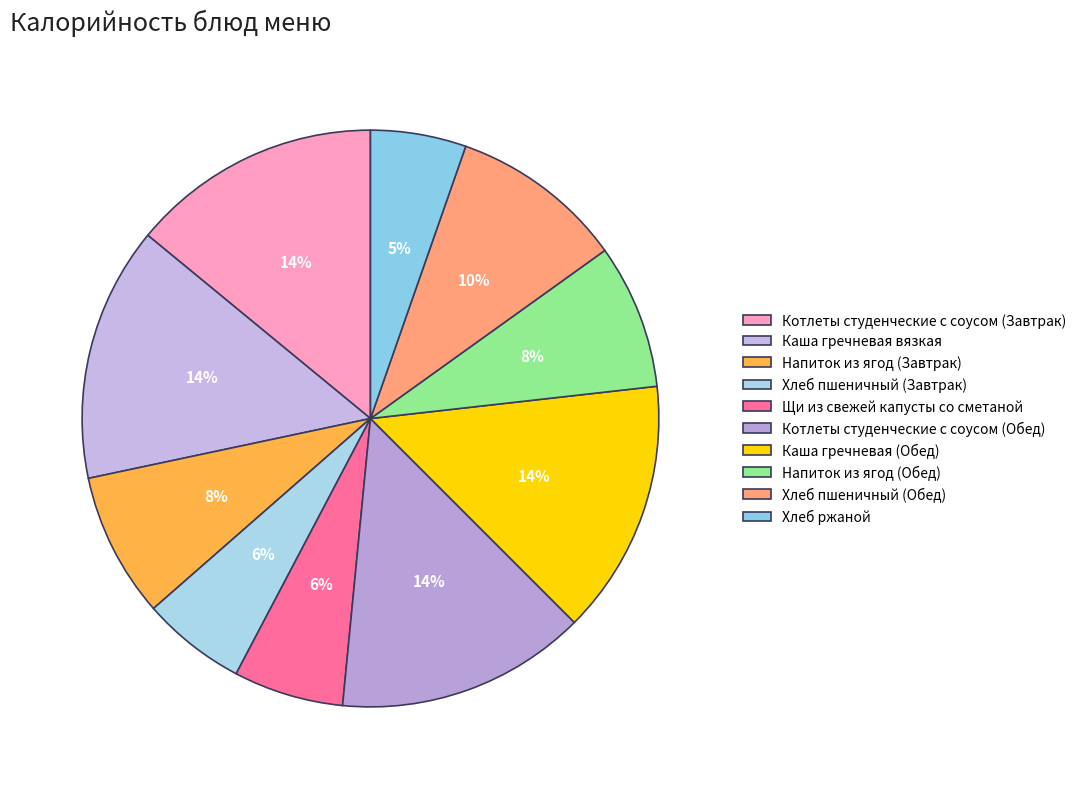

Count the number of slices in the pie.

10